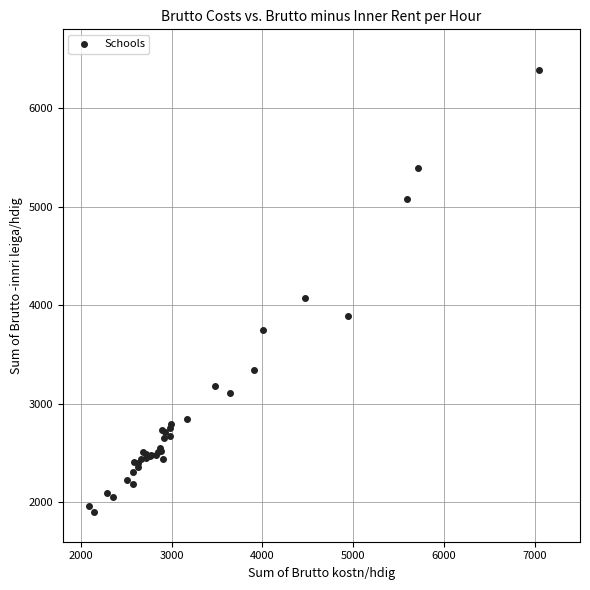

What Y value in the scatter plot is closest to 4141?

4076.0